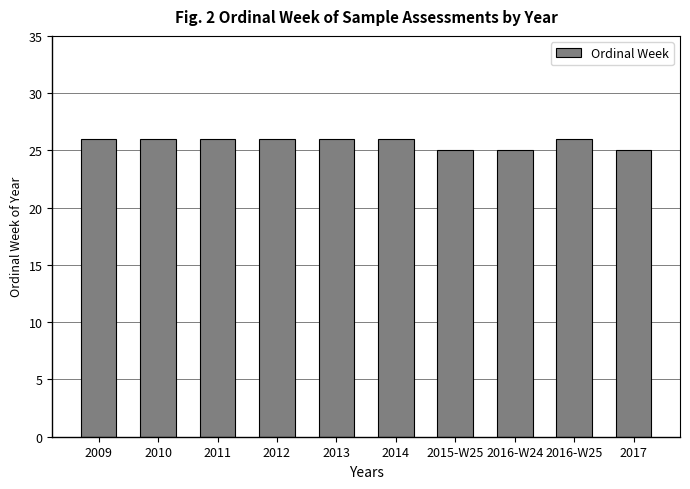

What is the sum of all values?

257